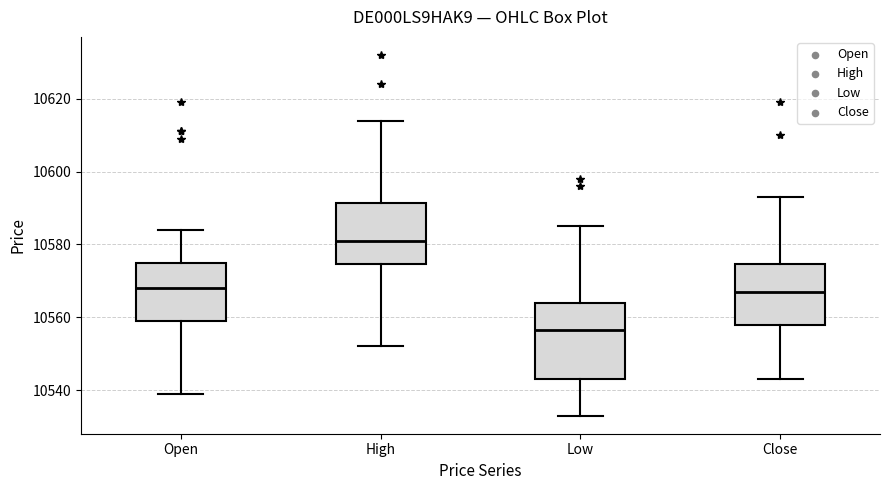

Which box is the tallest, from its lower edge to its upper edge?

Low